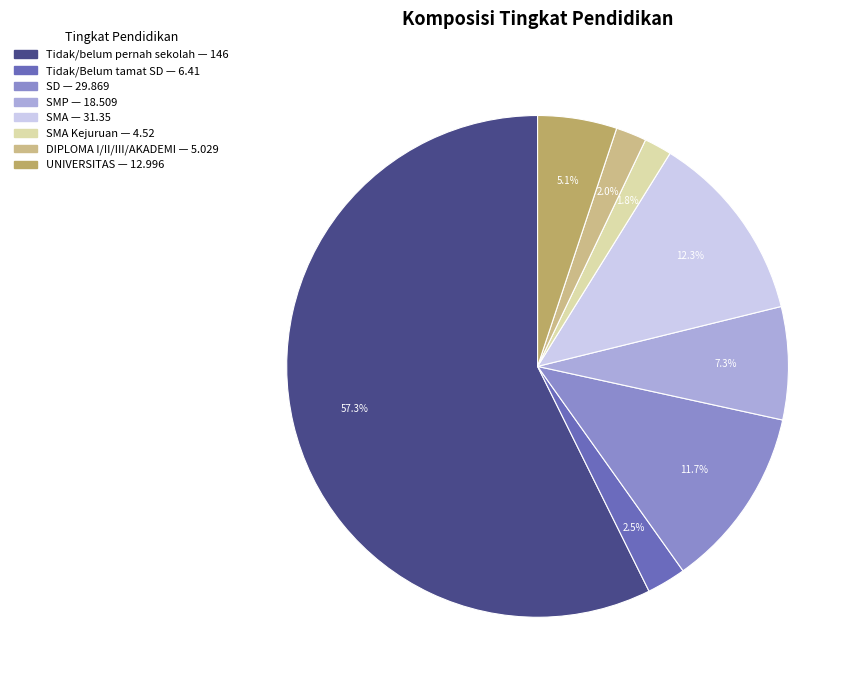

Does any single category account for the majority?

Yes